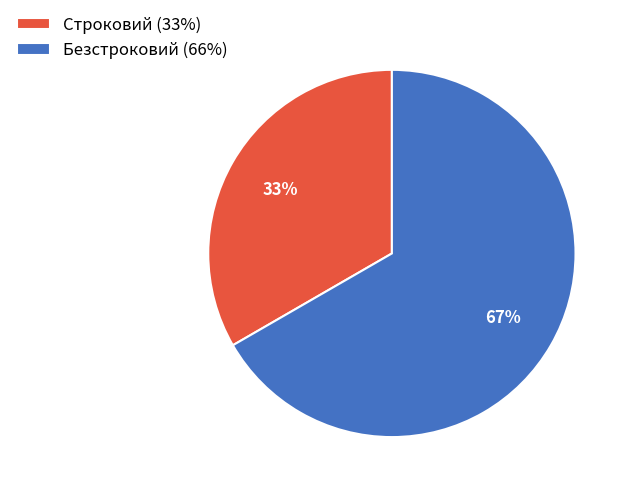

Does any single category account for the majority?

Yes